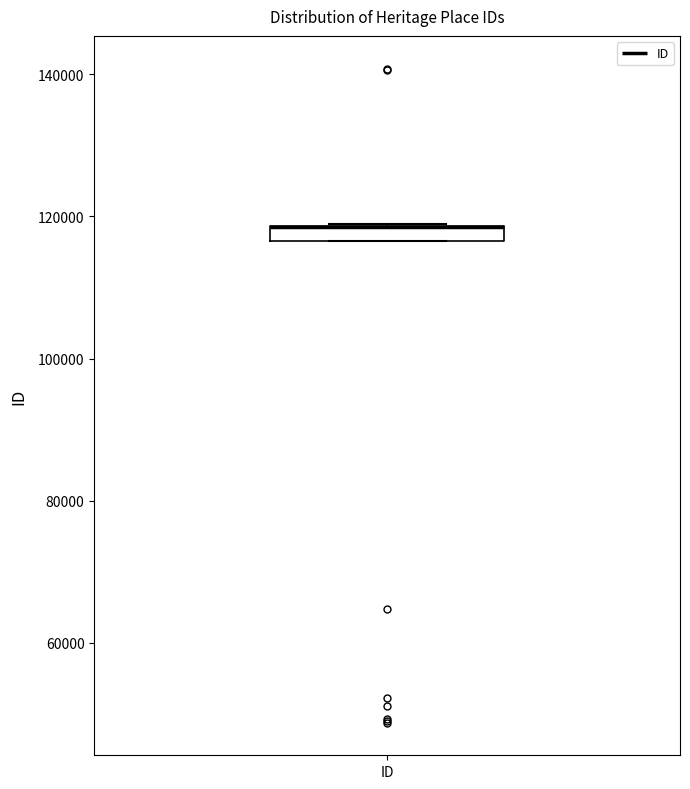

Where is the upper edge of the box for ID on the y-axis? The values are not printed on the chart, so give them approximately, as read against the axis.

118000